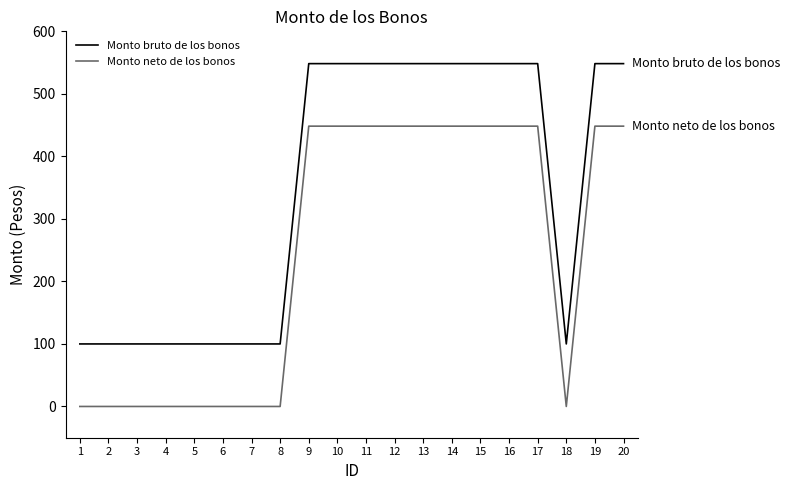

Which series has the largest total across all categories?

Monto bruto de los bonos